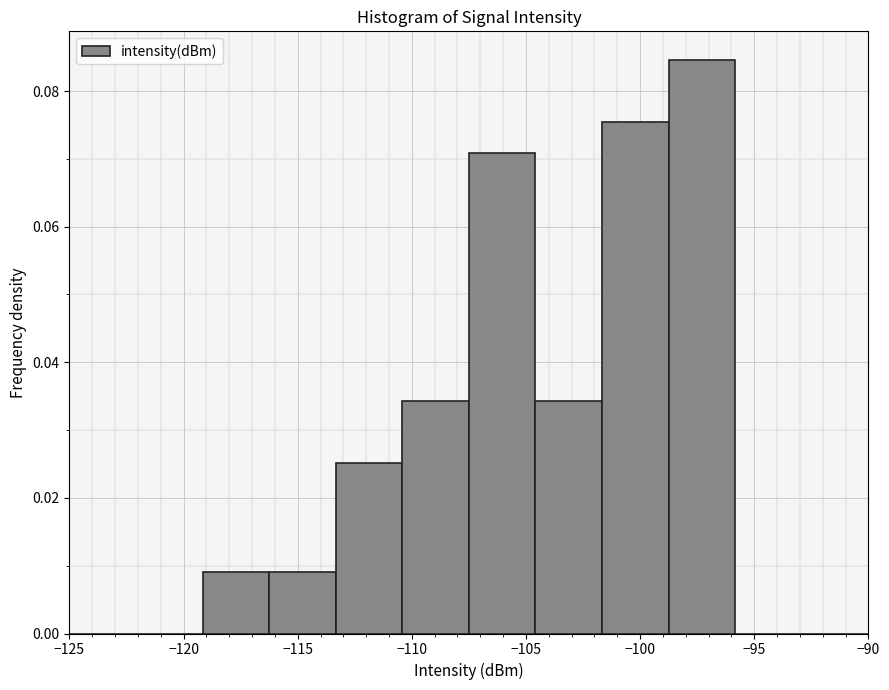

Reading left to right, transcribe this chart: for each bar, give the range it covers on the x-axis and its height. Neither the bar edges nor the heights are printed on the chart, so give them approximately, as read against the axes.

-125.0 to -122.0: 0
-122.0 to -119.0: 0
-119.0 to -116.0: 0.010
-116.0 to -113.5: 0.010
-113.5 to -110.5: 0.026
-110.5 to -107.5: 0.034
-107.5 to -104.5: 0.070
-104.5 to -101.5: 0.034
-101.5 to -98.5: 0.076
-98.5 to -96.0: 0.084
-96.0 to -93.0: 0
-93.0 to -90.0: 0